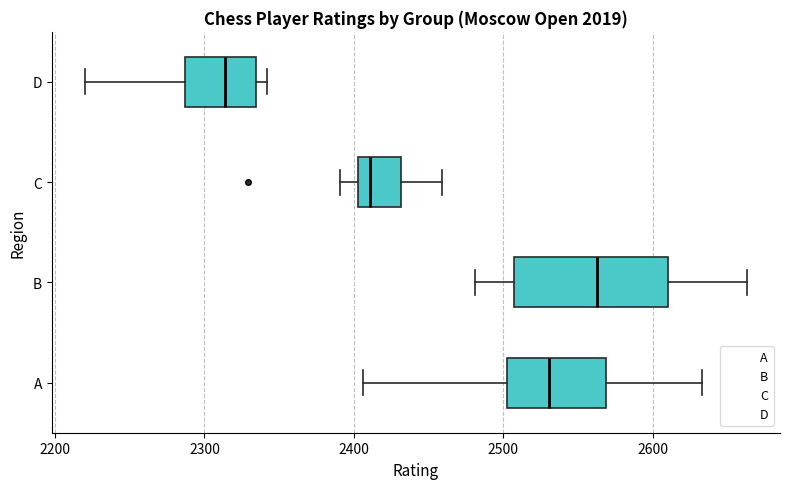

Reading bottom to top, transcribe this box plot: for each box, give where its median line is, the range the box spans, and where its two whiskers end, as read against the x-axis. The values are not printed on the chart, so give them approximately, as read against the axis.

A: median 2530, box 2500 to 2570, whiskers 2410 to 2630
B: median 2560, box 2510 to 2610, whiskers 2480 to 2660
C: median 2410, box 2400 to 2430, whiskers 2390 to 2460
D: median 2310, box 2290 to 2330, whiskers 2220 to 2340